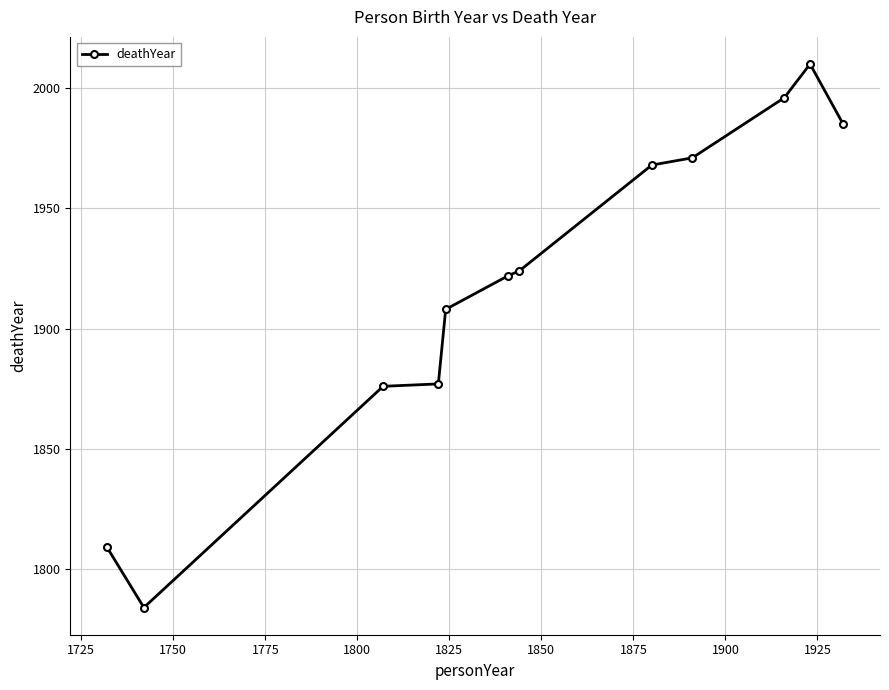

Reading right to left, list all the values displayed in this chart.

1985	2010	1996	1971	1968	1924	1922	1908	1877	1876	1784	1809